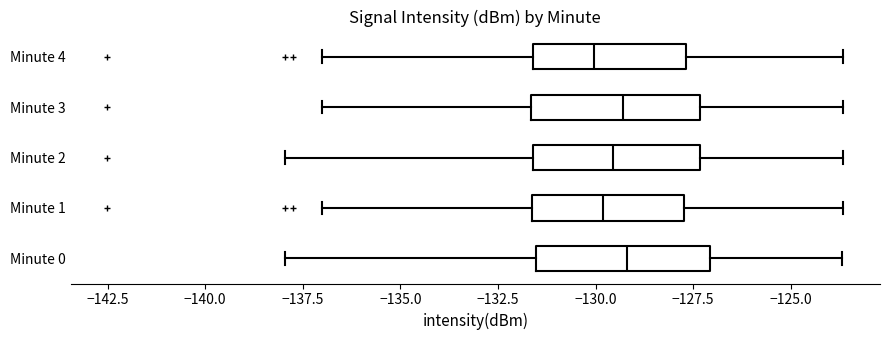

Where does the right whisker of the box for Minute 1 end on the x-axis? The values are not printed on the chart, so give them approximately, as read against the axis.

-123.5